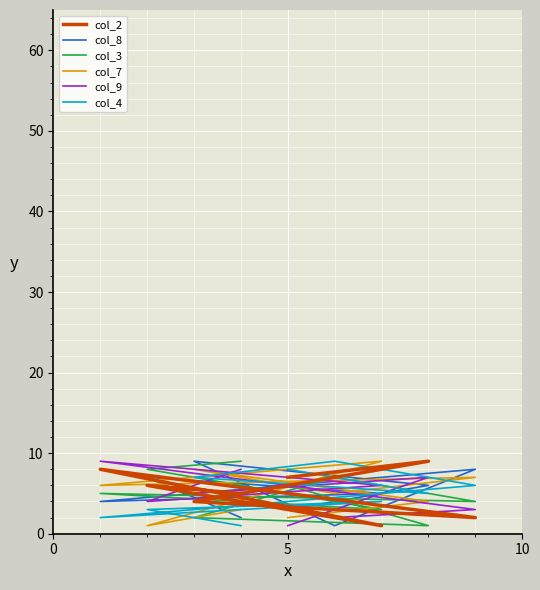

How many col_2 values are between 3 and 7?

5